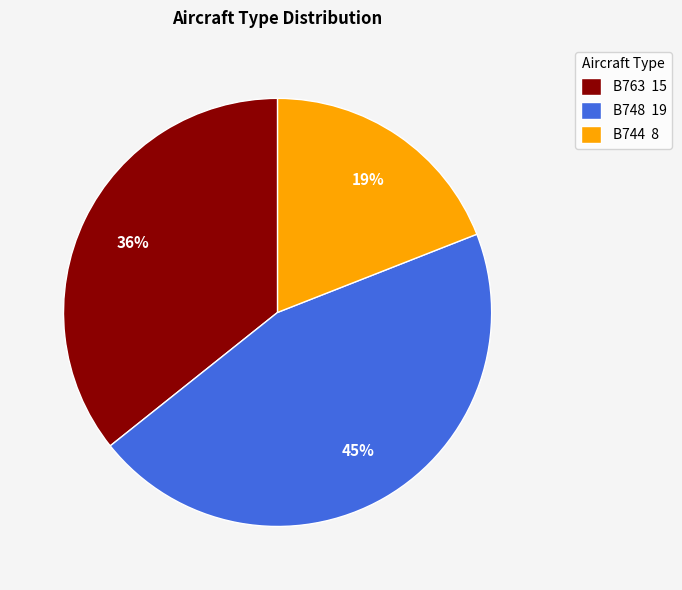

Is B763 the majority of the pie?

No